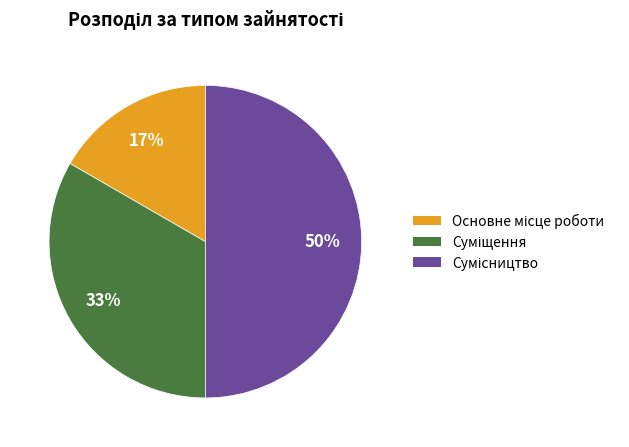

To the nearest percent, what is the average slice percentage?

33%